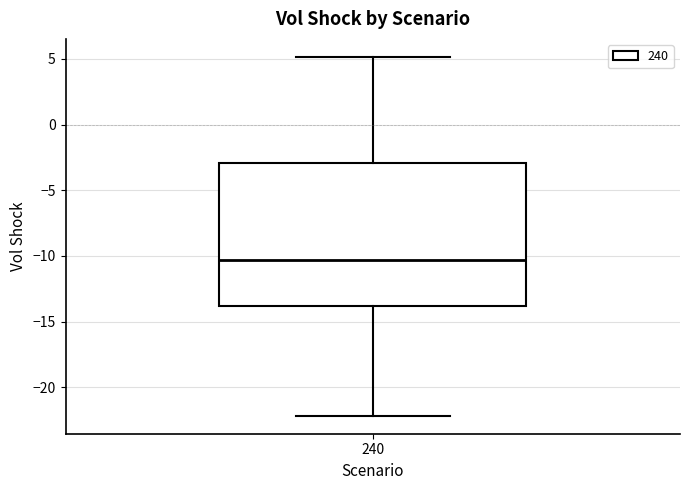

Read this box plot against the y-axis: the position of the median line, the range covered by the box, and the ends of both whiskers. The values are not printed on the chart, so give them approximately, as read against the axis.

median -10.5, box -14.0 to -3.0, whiskers -22.0 to 5.0